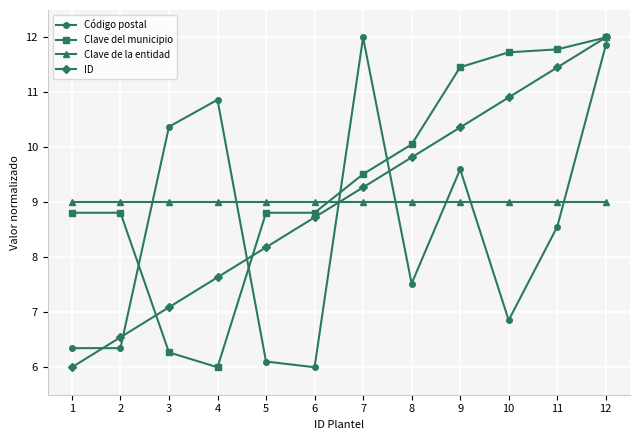

Read the Clave de la entidad value at 4.

9.0